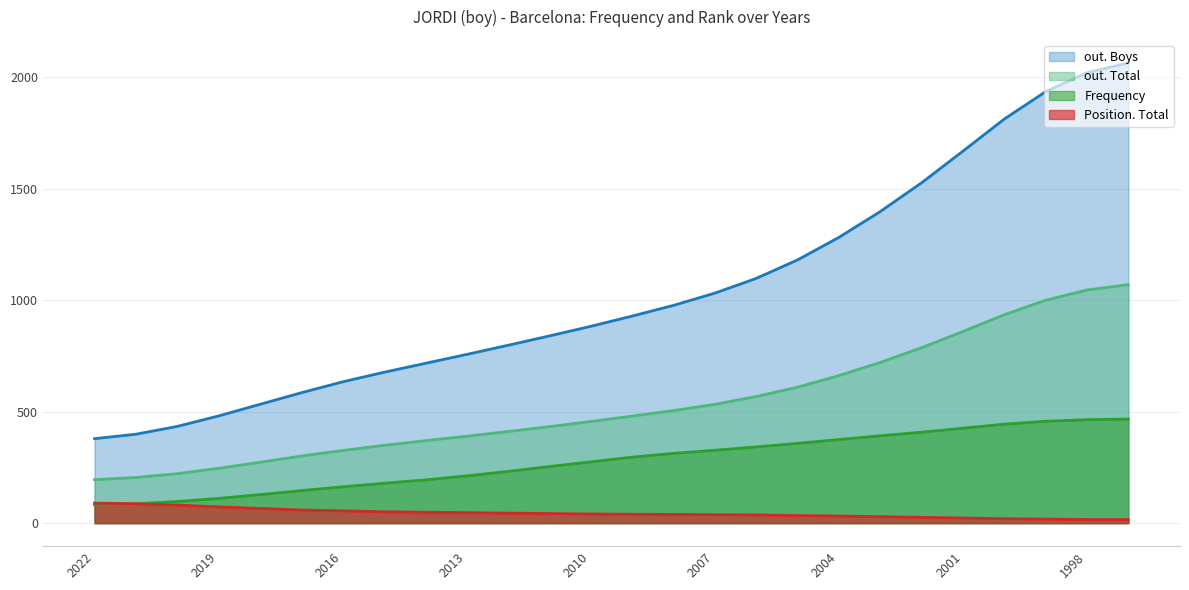

What is the total value across all series at 2008?

1795